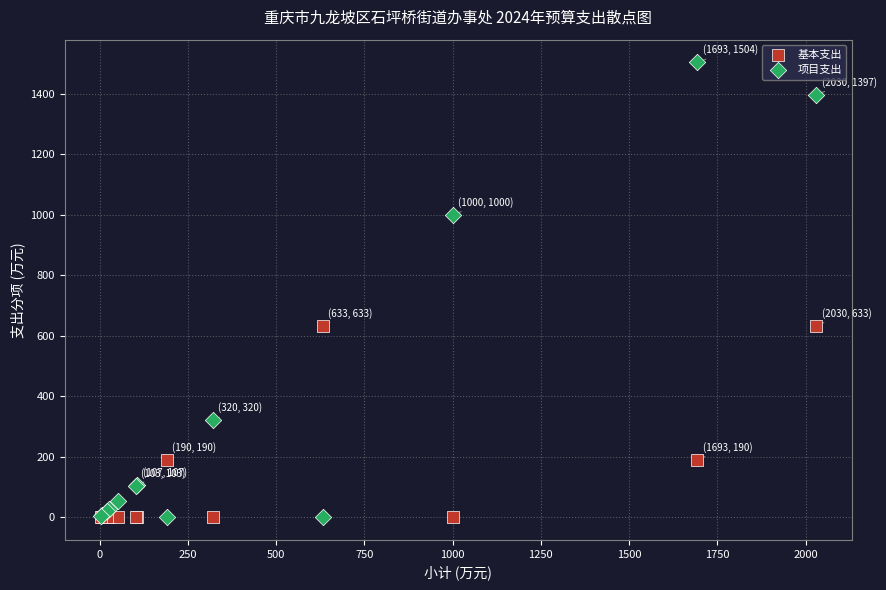

What is the X range (max minus min) for the scatter plot?

2027.5